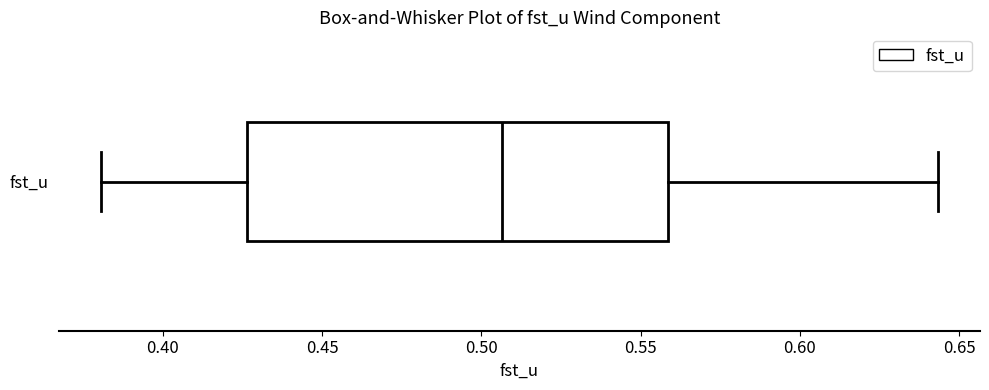

Where does the median line of the box for fst_u sit on the x-axis? The values are not printed on the chart, so give them approximately, as read against the axis.

0.505